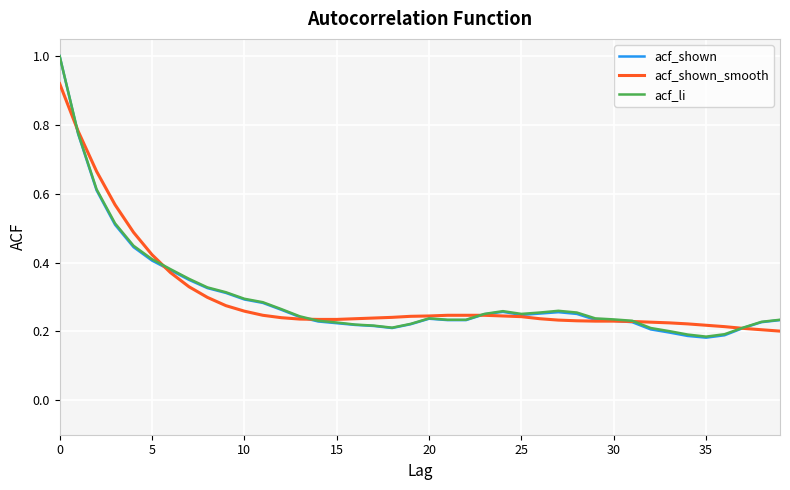

True or false: acf_li and acf_shown_smooth cross at least once.

True